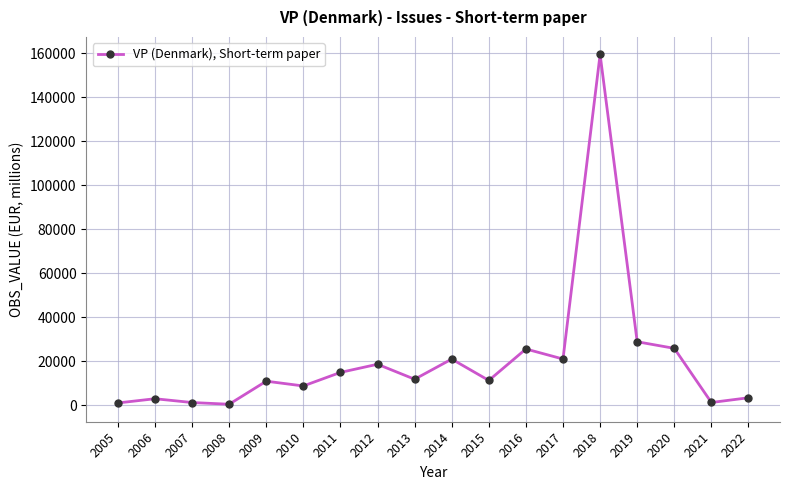

How many interior local valleys (lower than both neighbors) does the data have?

6